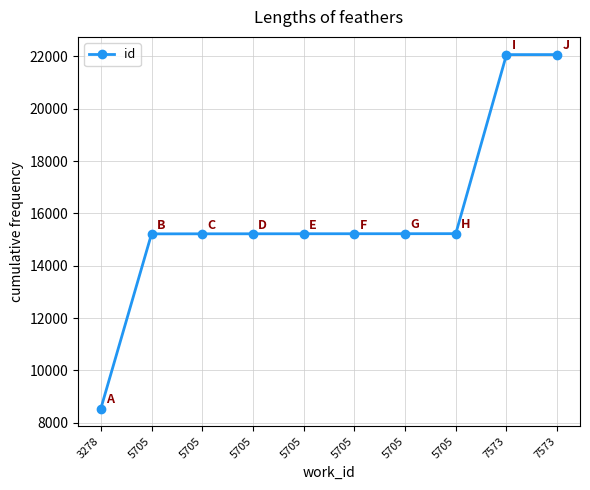

How many data points are less than 15222?

5